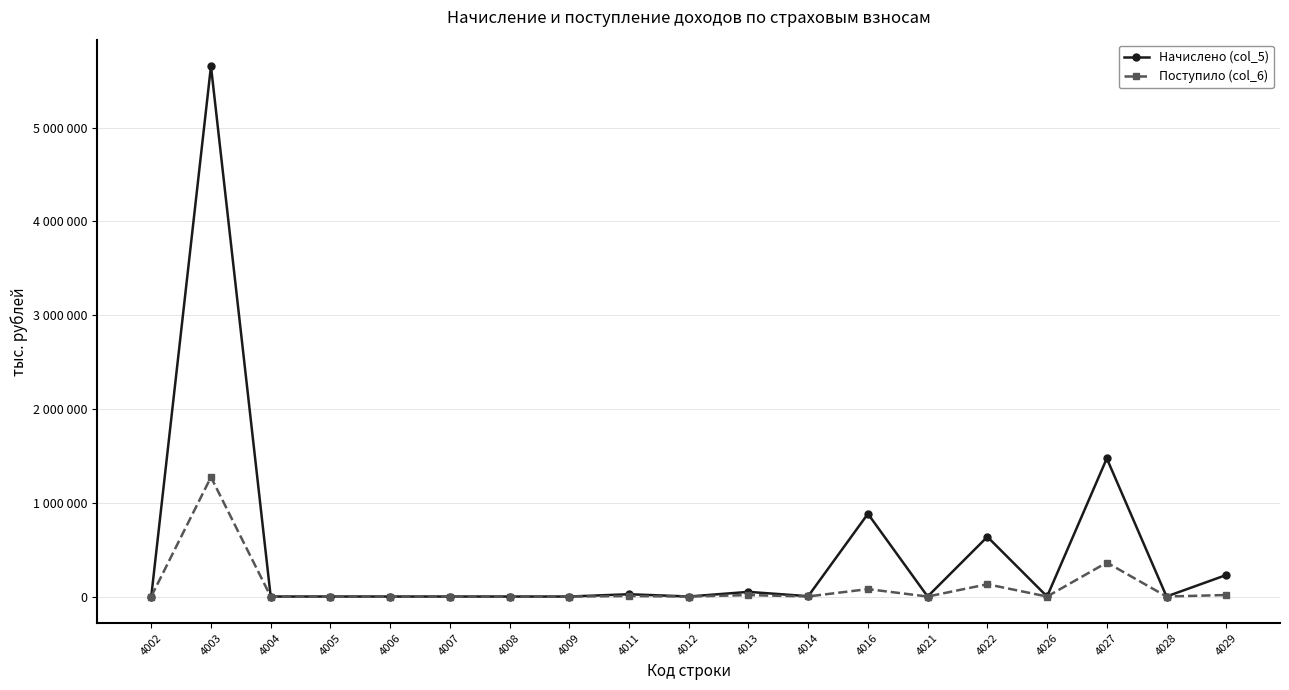

What are all the series names shown in the legend?

Начислено (col_5), Поступило (col_6)